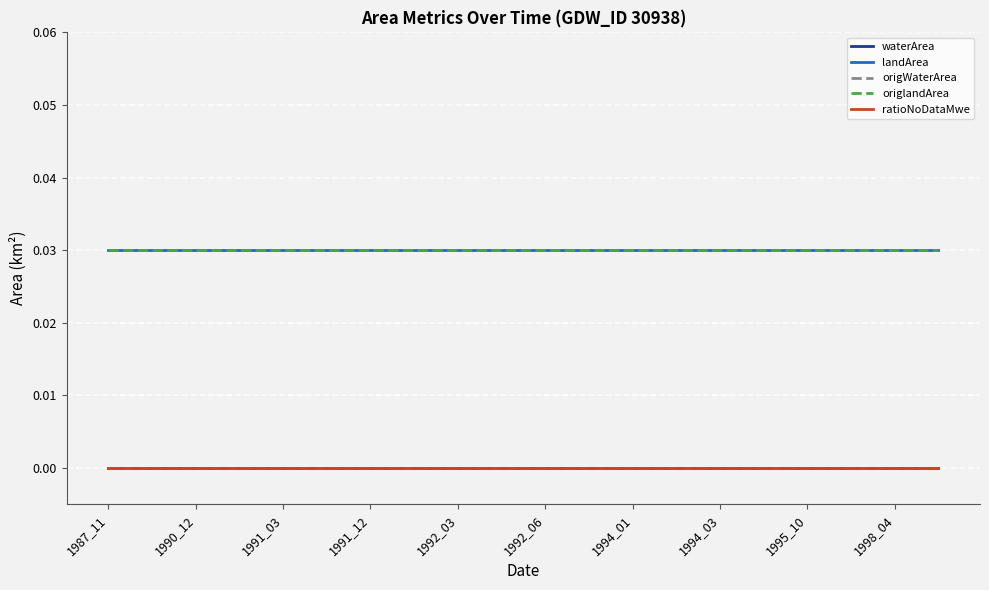

Which series has the widest spread of values?

waterArea